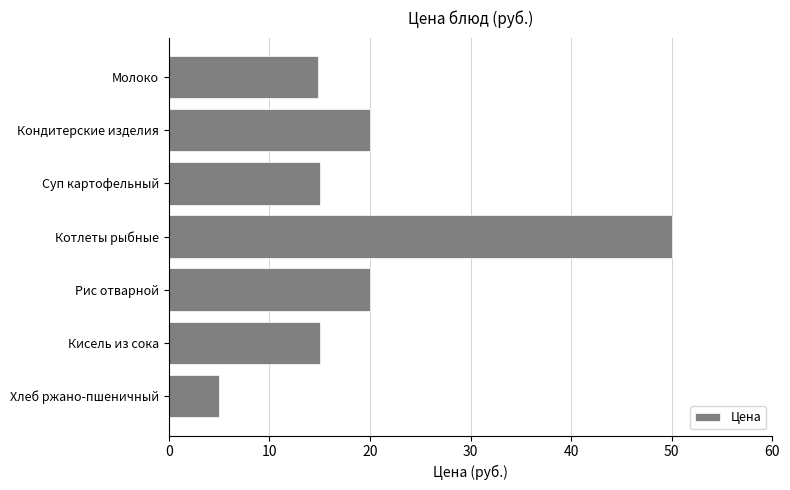

How many data points does each series have?

7